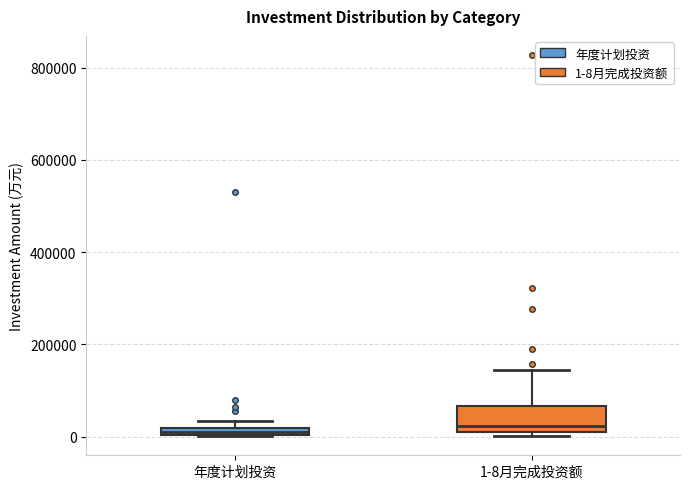

Where is the upper edge of the box for 年度计划投资 on the y-axis? The values are not printed on the chart, so give them approximately, as read against the axis.

20000